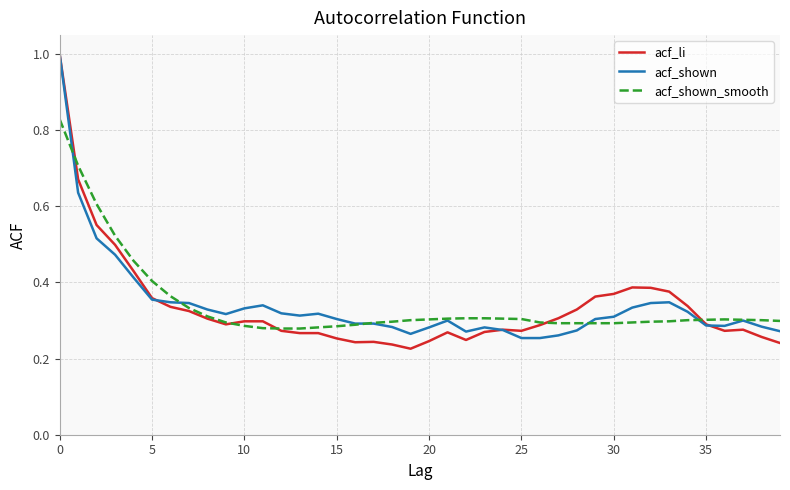

What is the greatest value displayed?

1.0